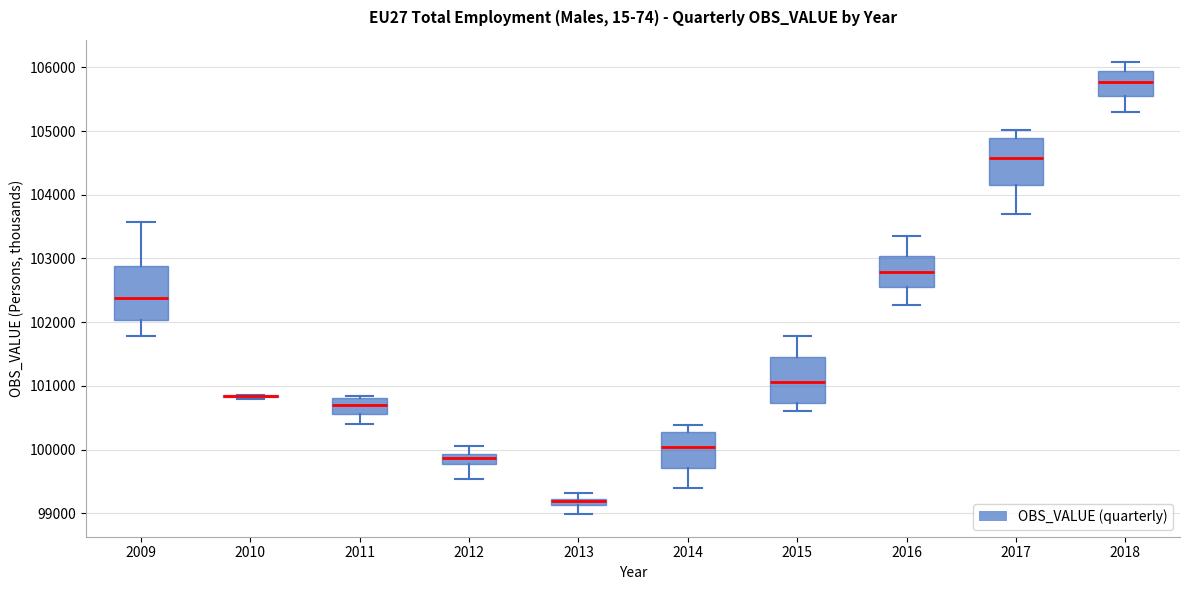

Where is the upper edge of the box at x = 2015 on the y-axis? The values are not printed on the chart, so give them approximately, as read against the axis.

101400